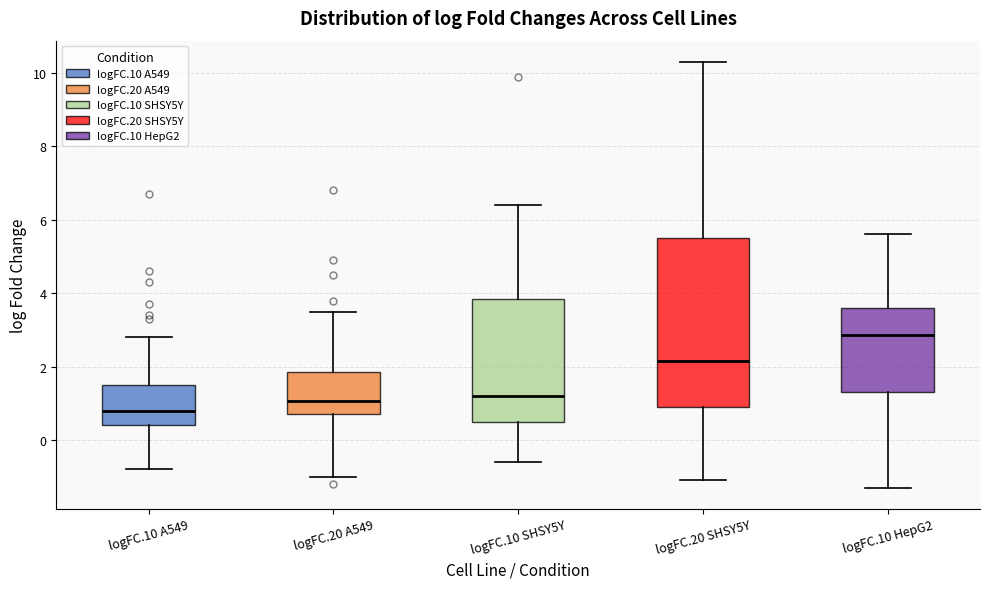

Reading left to right, transcribe this box plot: for each box, give where its median line is, the range the box spans, and where its two whiskers end, as read against the y-axis. The values are not printed on the chart, so give them approximately, as read against the axis.

logFC.10 A549: median 0.8, box 0.4 to 1.6, whiskers -0.8 to 2.8
logFC.20 A549: median 1.0, box 0.8 to 1.8, whiskers -1.0 to 3.6
logFC.10 SHSY5Y: median 1.2, box 0.6 to 3.8, whiskers -0.6 to 6.4
logFC.20 SHSY5Y: median 2.2, box 1.0 to 5.6, whiskers -1.0 to 10.4
logFC.10 HepG2: median 2.8, box 1.4 to 3.6, whiskers -1.2 to 5.6